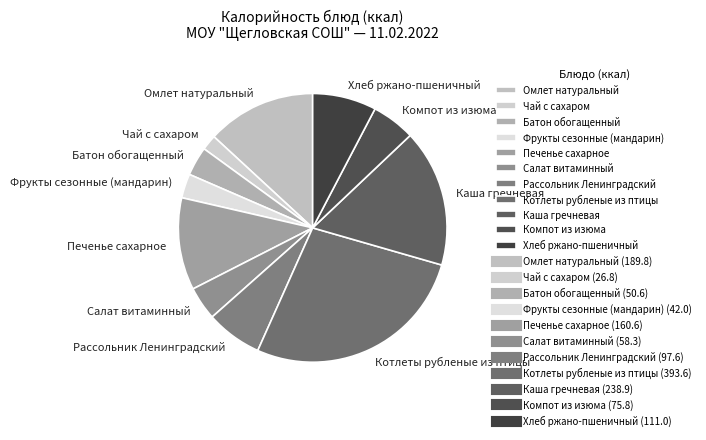

Do Рассольник Ленинградский and Салат витаминный together represent more than half of the pie?

No